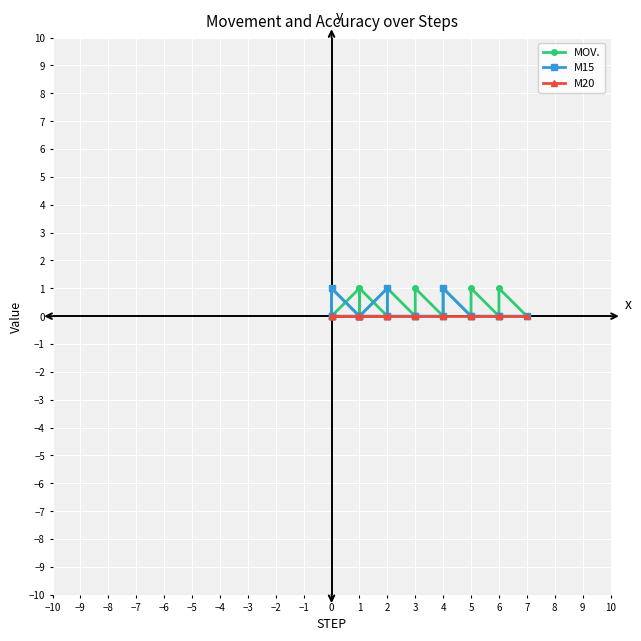

True or false: M15 and M20 cross at least once.

False